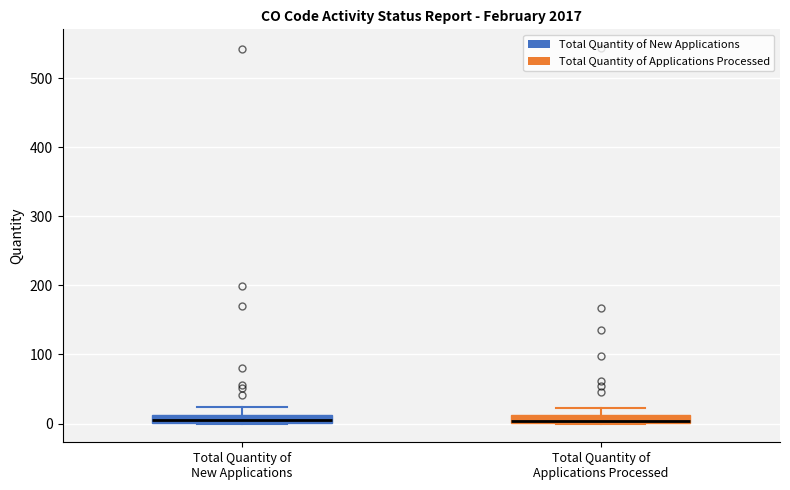

Where does the upper whisker of the box for Total Quantity of New Applications end on the y-axis? The values are not printed on the chart, so give them approximately, as read against the axis.

20